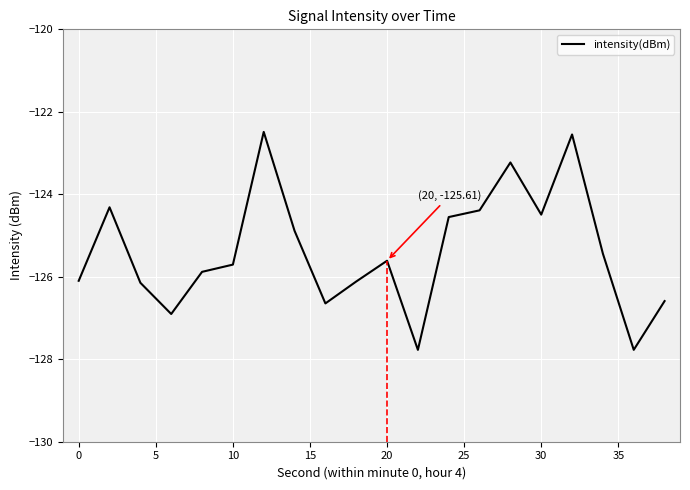

What is the difference between the maximum and minimum values?

5.3